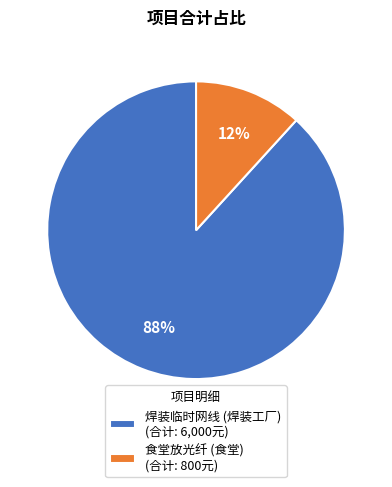

To the nearest percent, what is the difference between the 食堂放光纤 (食堂) and 焊装临时网线 (焊装工厂) slice percentages?

76%